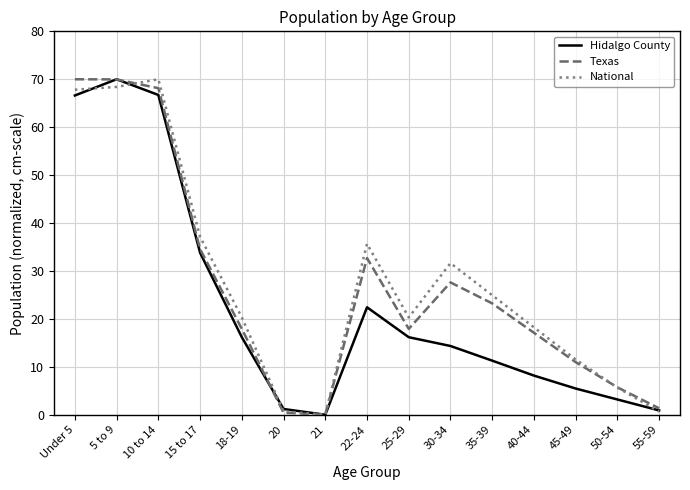

What is the average value of the National series?

27.5